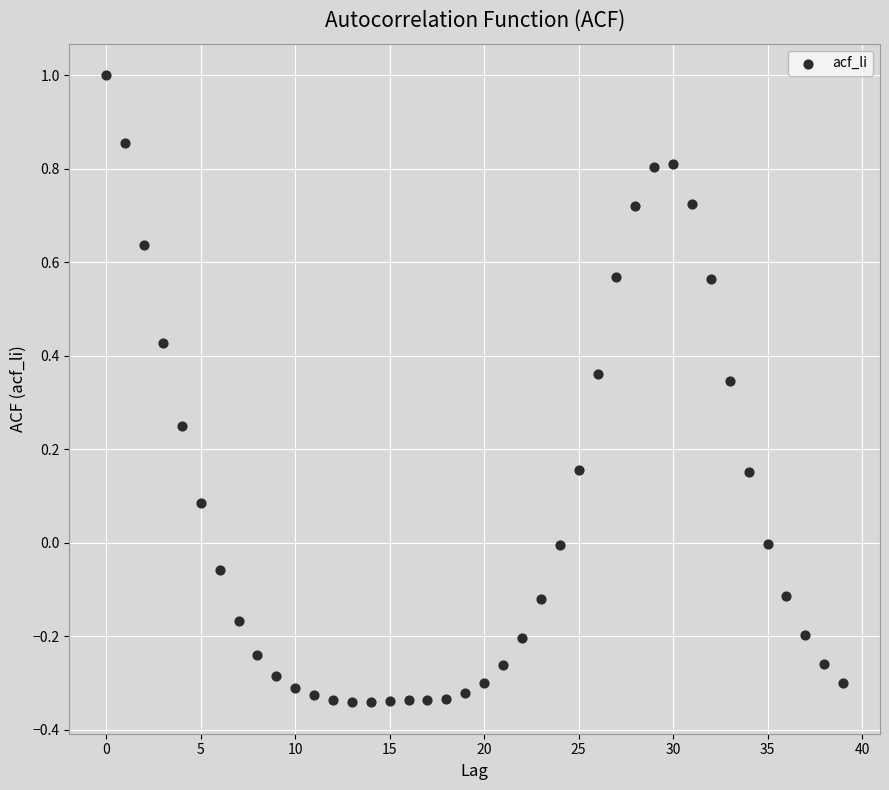

What is the range of Y values (max minus min)?

1.3